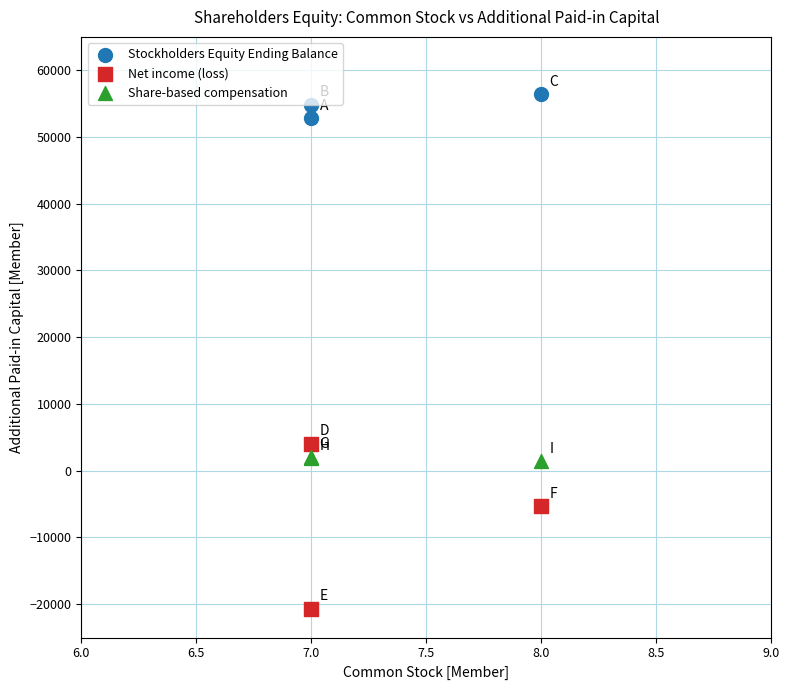

Across all series, what Y value is closest to 17862?

4050